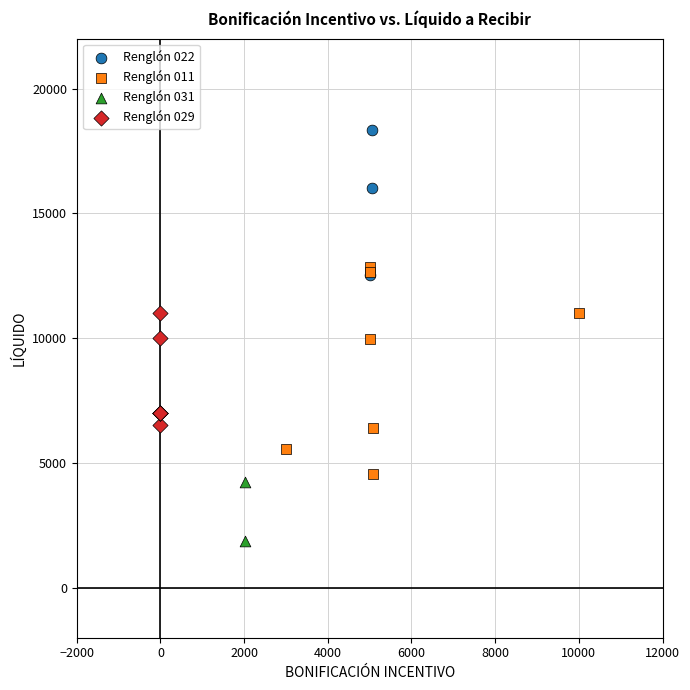

Which series contains the lowest Y value?

Renglón 031